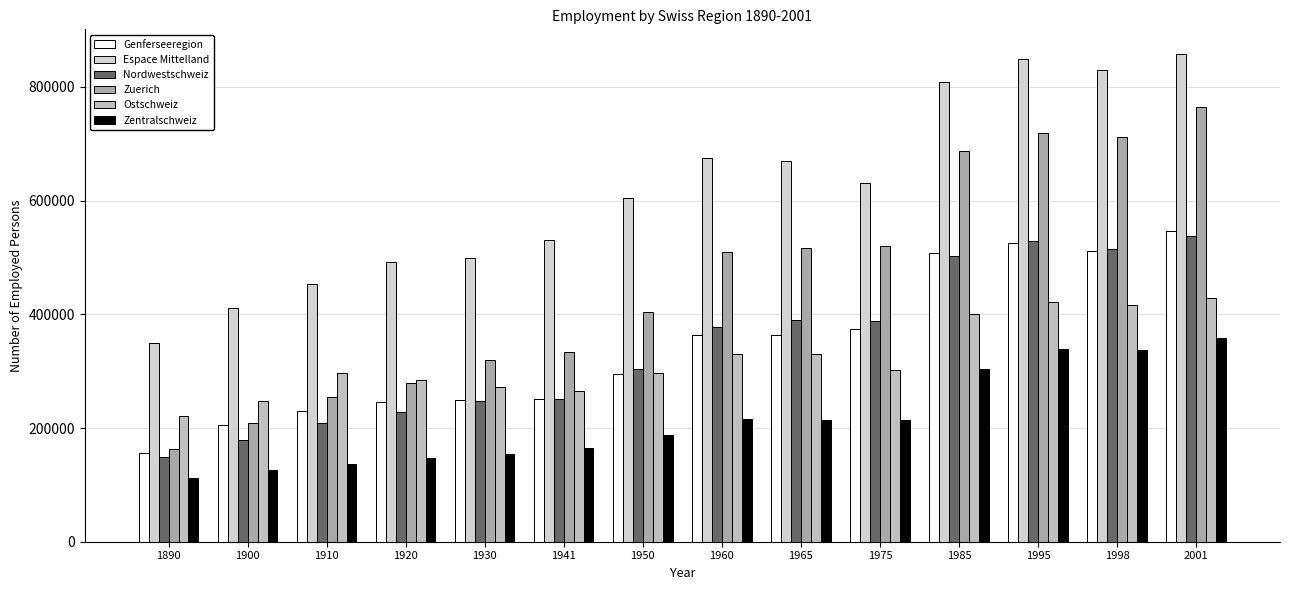

Which series has the largest total across all categories?

Espace Mittelland